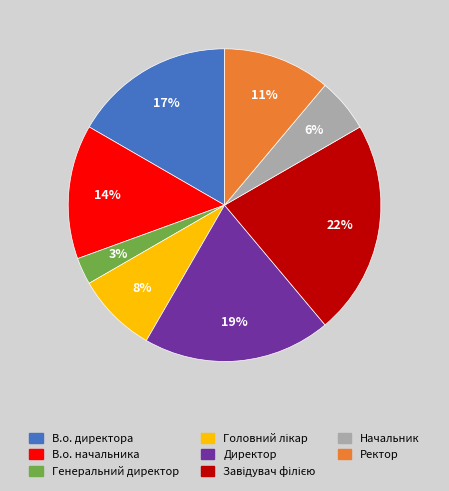

Count the number of slices in the pie.

8